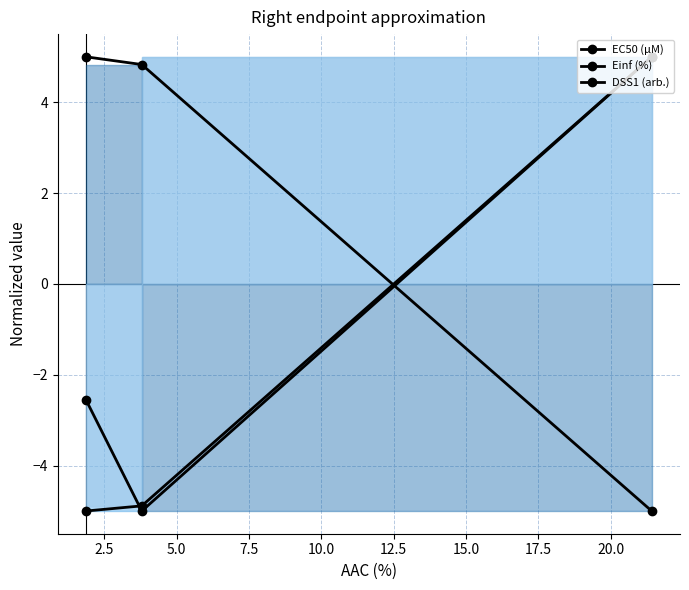

Does the chart have visible grid lines?

Yes